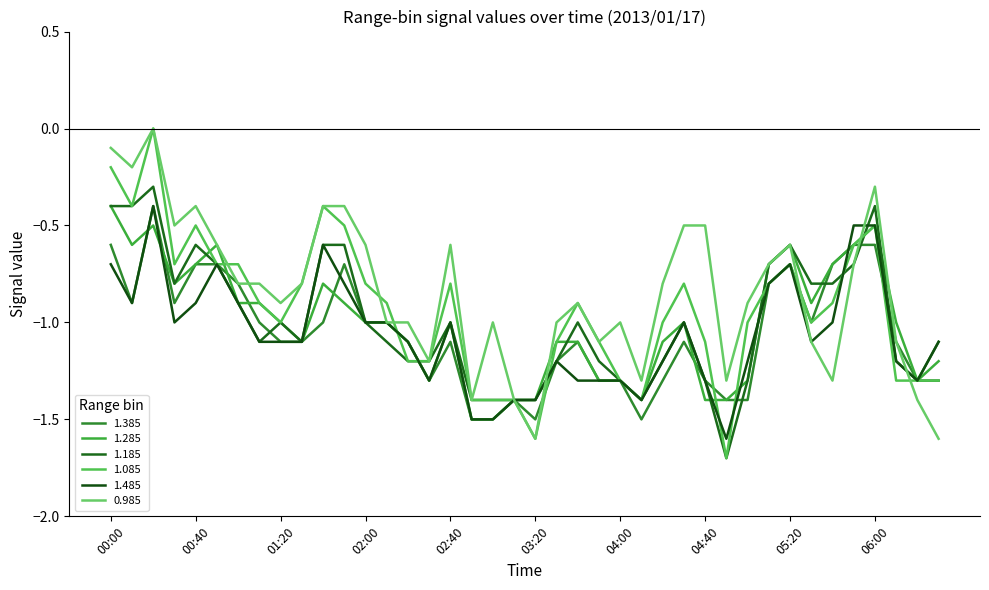

True or false: 0.985 has more than 0 points higher than both neighbors.

True